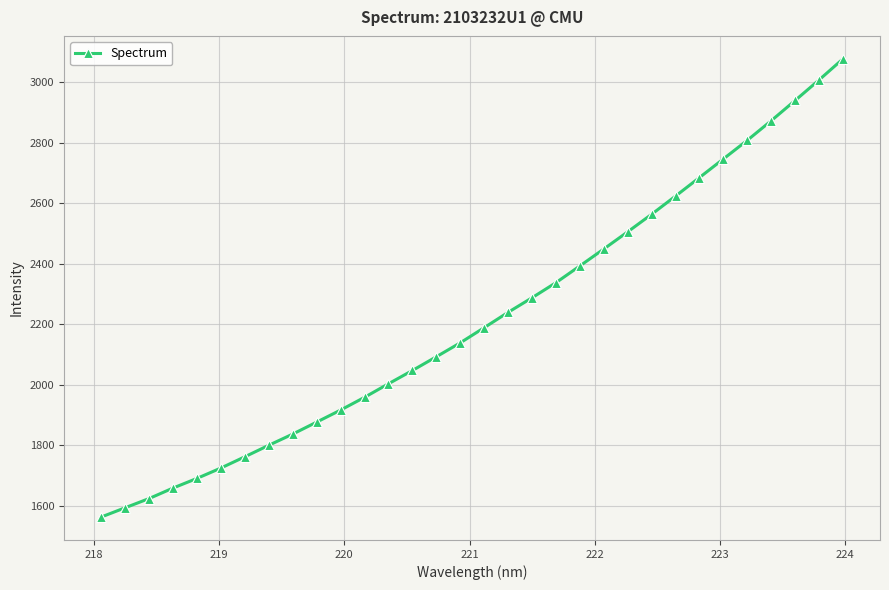

What is the value of the 23rd point from the left?

2505.5